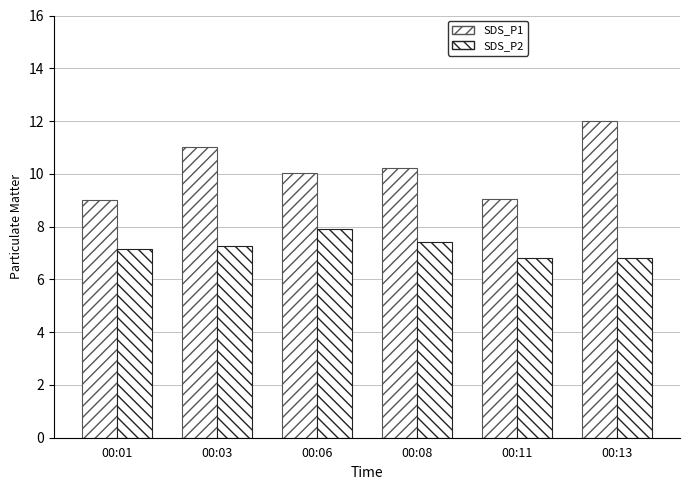

Does the chart contain any negative values?

No